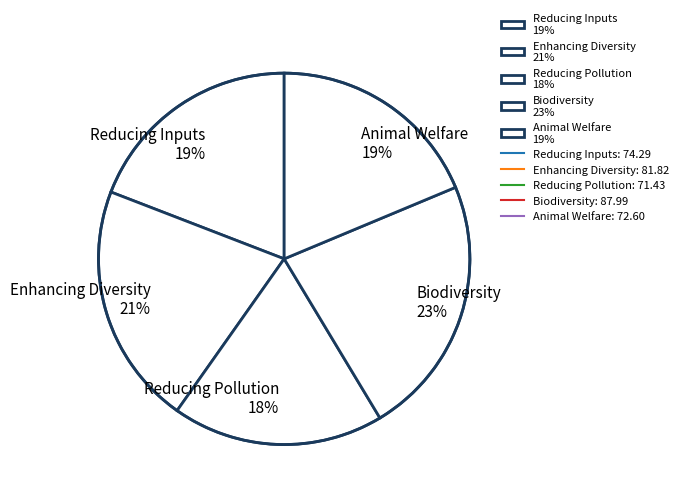

How many slices are in this pie chart?

5